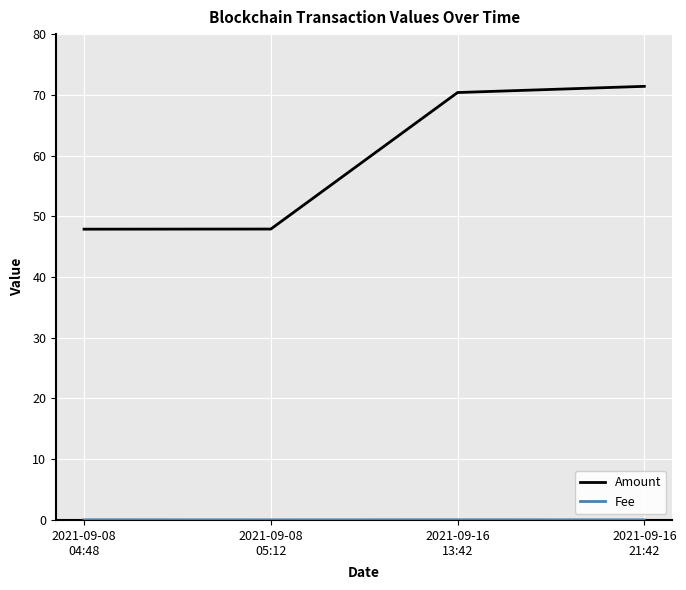

Which label corresponds to the largest value in the chart?

2021-09-16
21:42